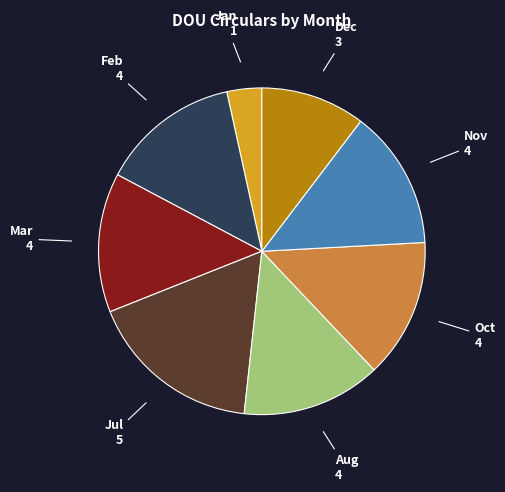

Does any single category account for the majority?

No